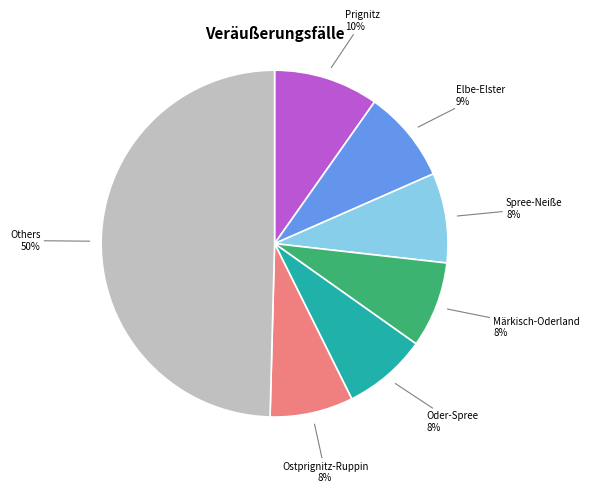

To the nearest percent, what is the difference between the Prignitz 10% and Märkisch-Oderland 8% slice percentages?

2%